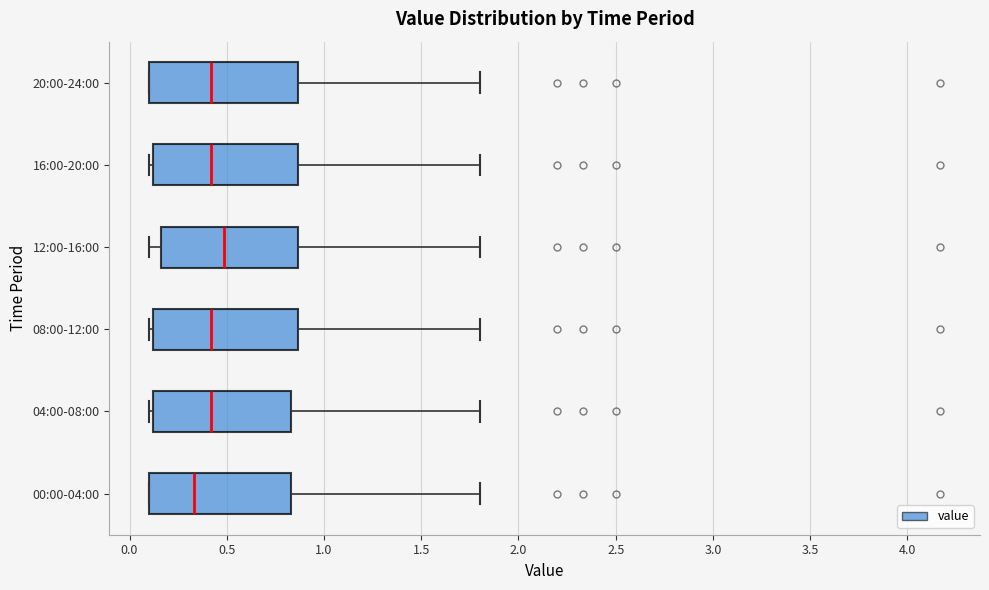

Where does the median line of the box for 04:00-08:00 sit on the x-axis? The values are not printed on the chart, so give them approximately, as read against the axis.

0.40